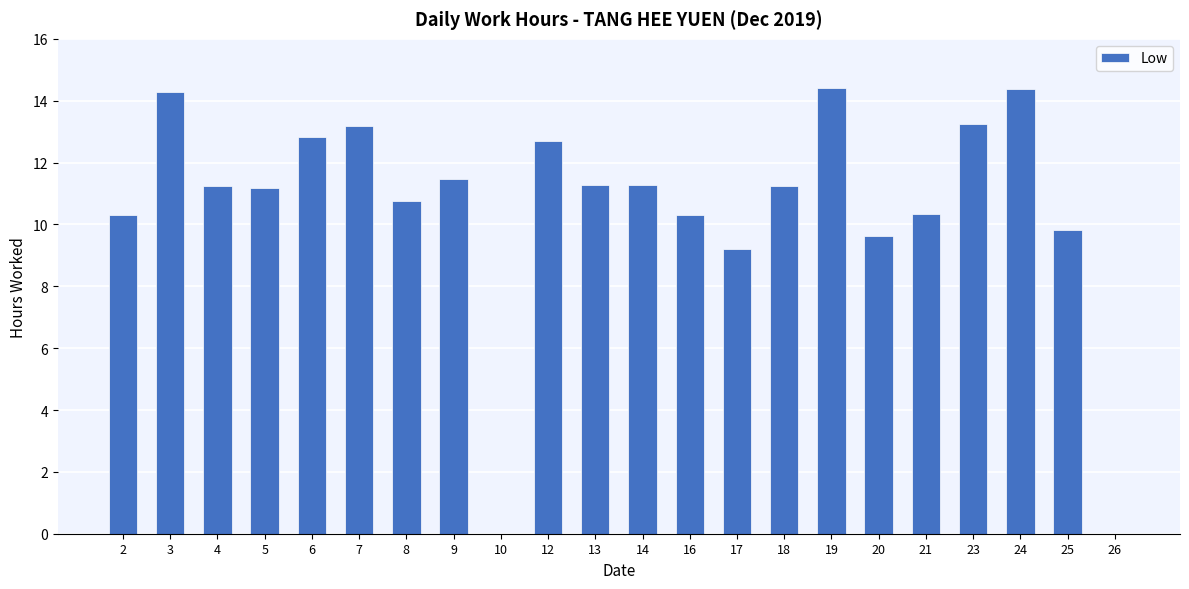

What is the change in value from 21 to 23?

+2.9